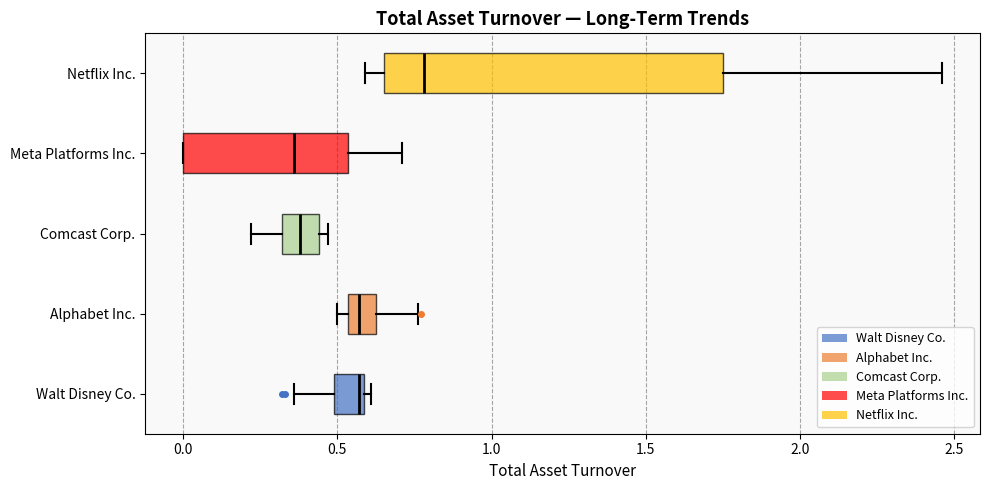

Reading bottom to top, read every box against the x-axis: the position of its median line, the range the box covers, and the ends of its whiskers. The values are not printed on the chart, so give them approximately, as read against the axis.

Walt Disney Co.: median 0.55, box 0.50 to 0.60, whiskers 0.35 to 0.60 (just right of the box's right edge)
Alphabet Inc.: median 0.55 (inside the box), box 0.55 to 0.65, whiskers 0.50 to 0.75
Comcast Corp.: median 0.40, box 0.30 to 0.45, whiskers 0.20 to 0.45 (just right of the box's right edge)
Meta Platforms Inc.: median 0.35, box 0.00 to 0.55, whiskers 0.00 to 0.70
Netflix Inc.: median 0.80, box 0.65 to 1.75, whiskers 0.60 to 2.45